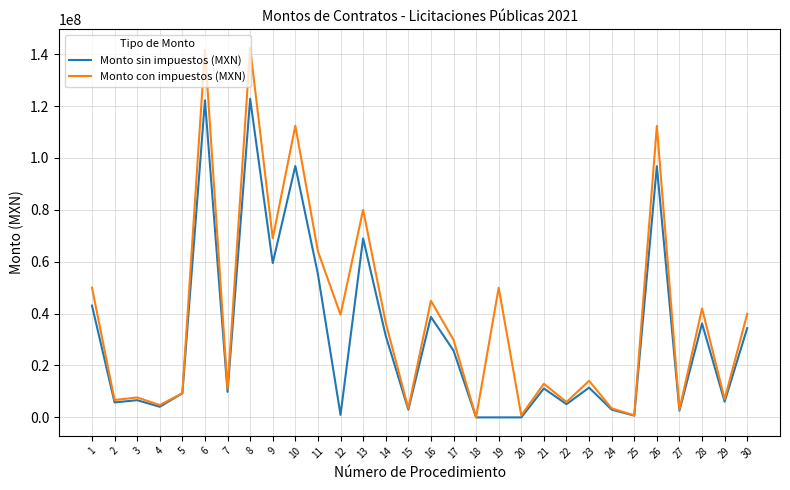

What is the total value across all series at 2?

12467520.0